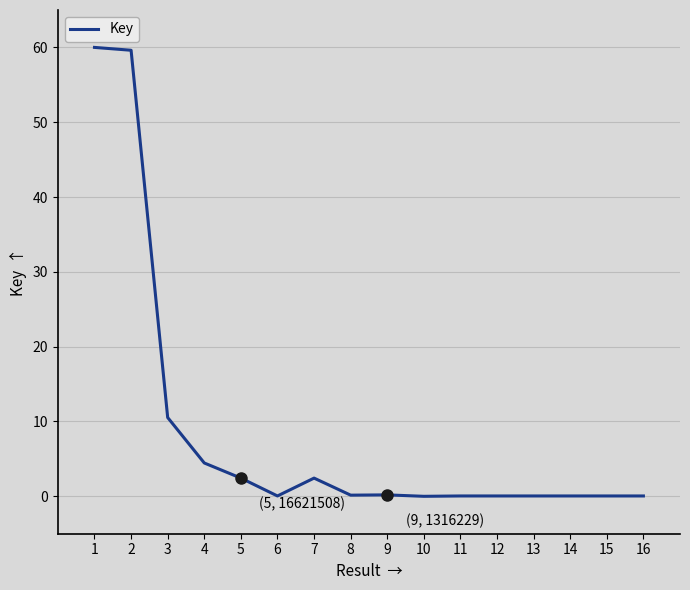

What is the difference between the maximum and minimum values?

60.0